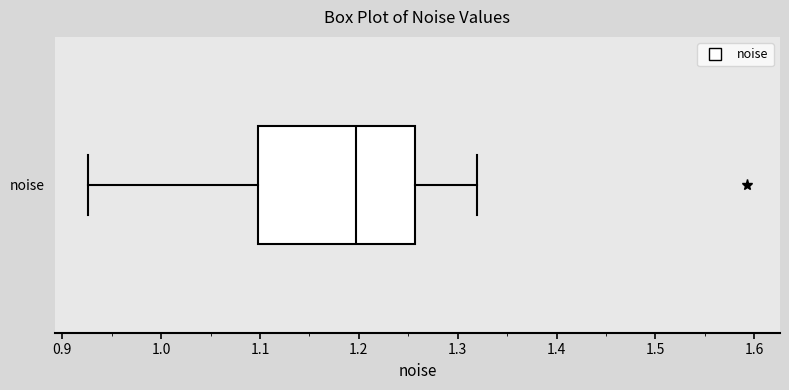

Transcribe this box plot: give where the median line is, the range the box spans, and where the two whiskers end, as read against the x-axis. The values are not printed on the chart, so give them approximately, as read against the axis.

median 1.20, box 1.10 to 1.26, whiskers 0.93 to 1.32